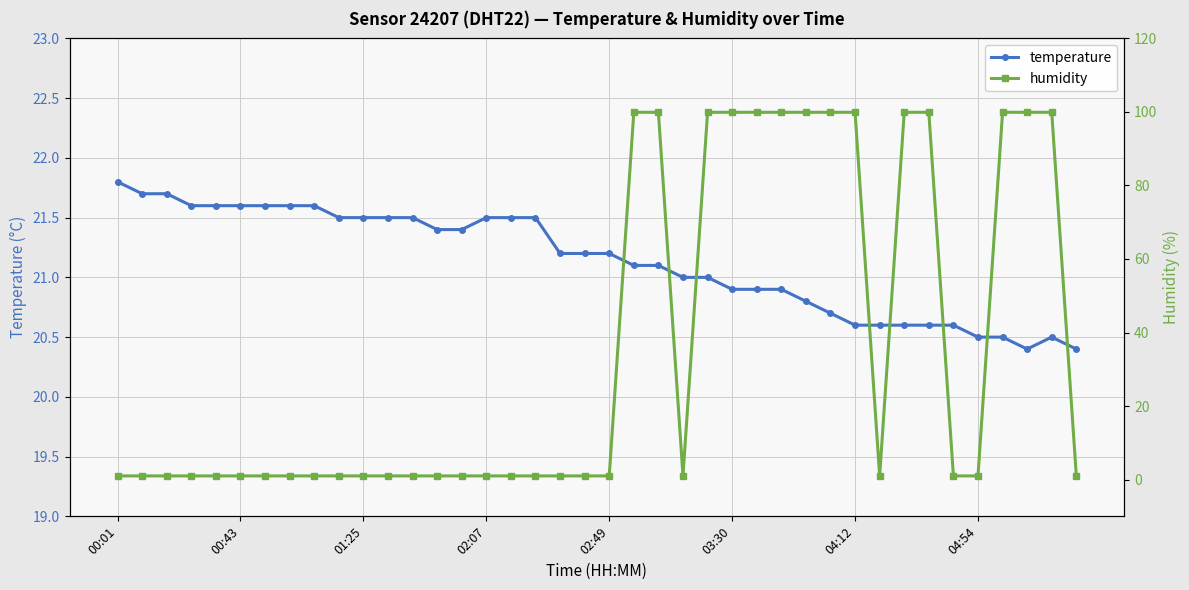

What position from the right is 11?

29